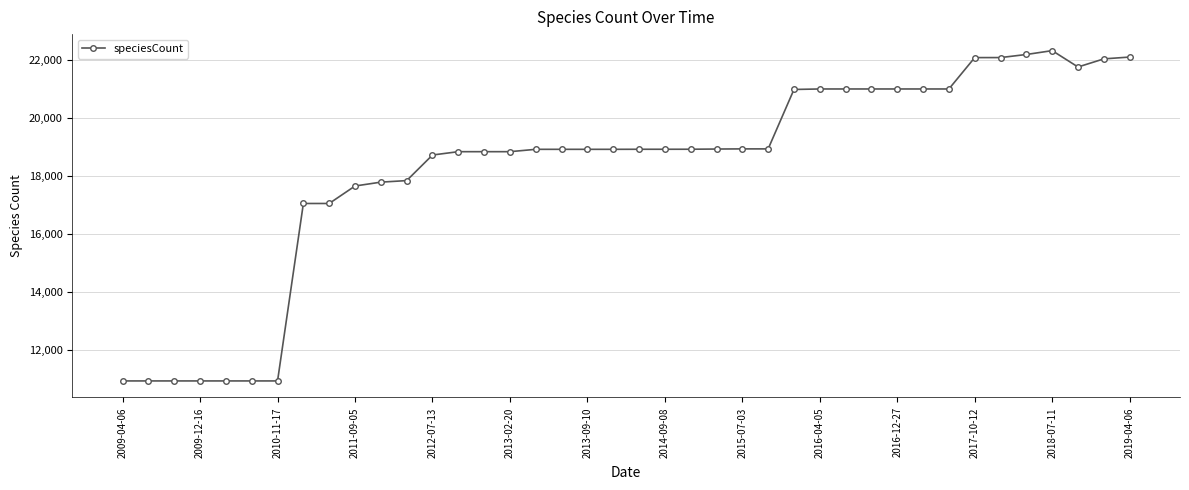

How many categories are shown in the chart?

40